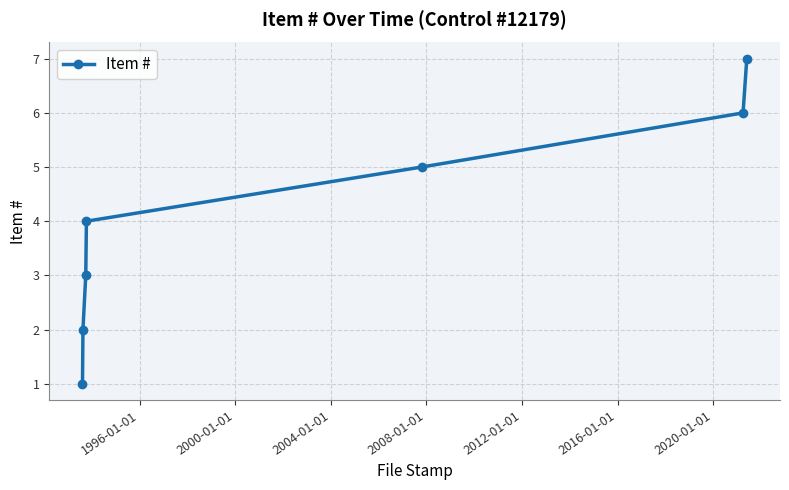

What is the greatest value displayed?

7